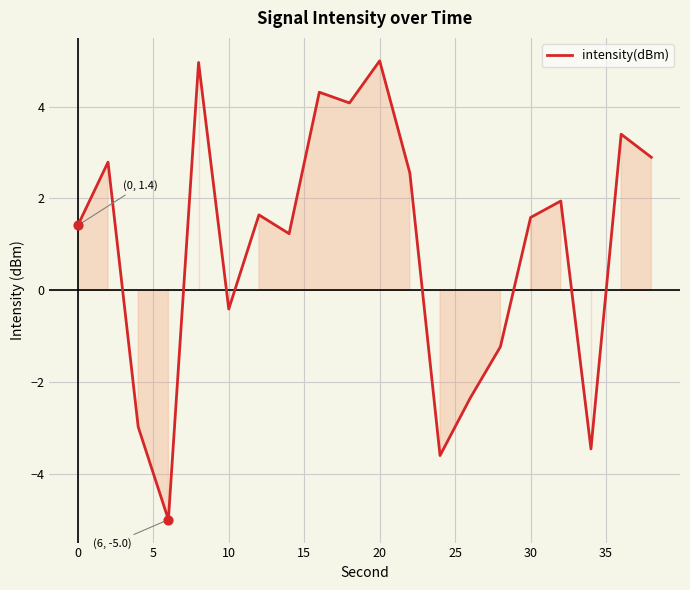

What is the minimum value shown in the chart?

-5.0